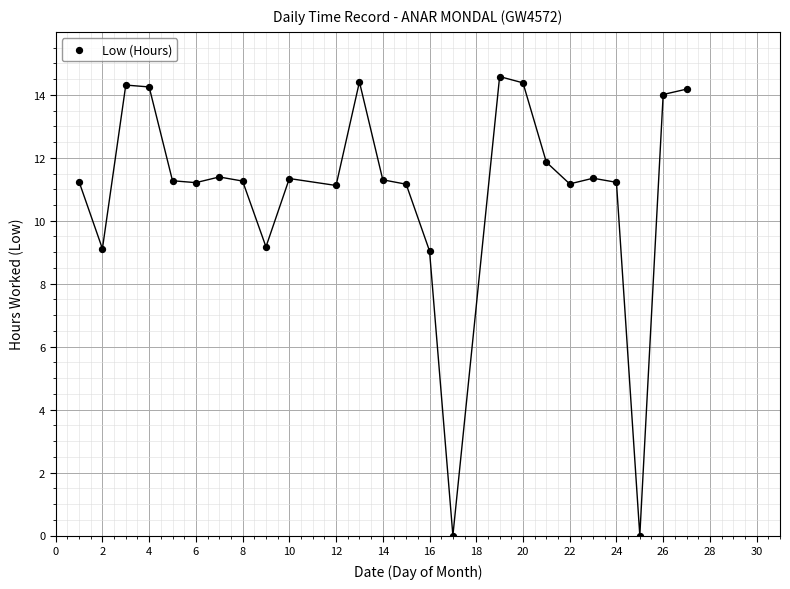

What is the range of X values (max minus min)?

26.0